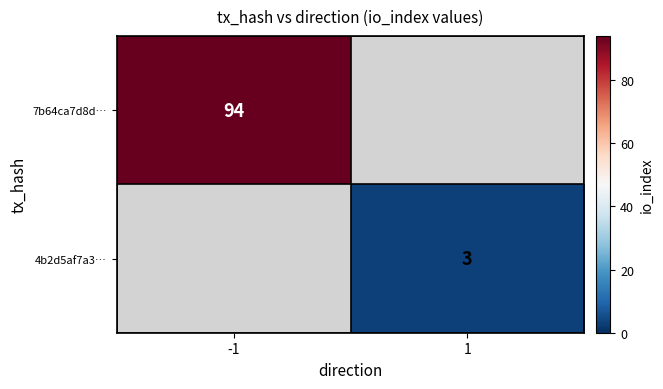

How many categories are shown in the chart?

2